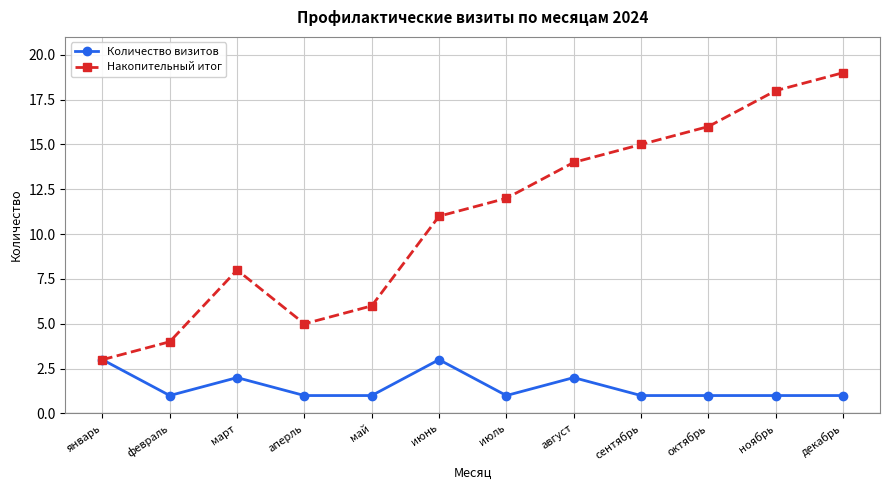

At which category does Накопительный итог reach its first local peak?

март